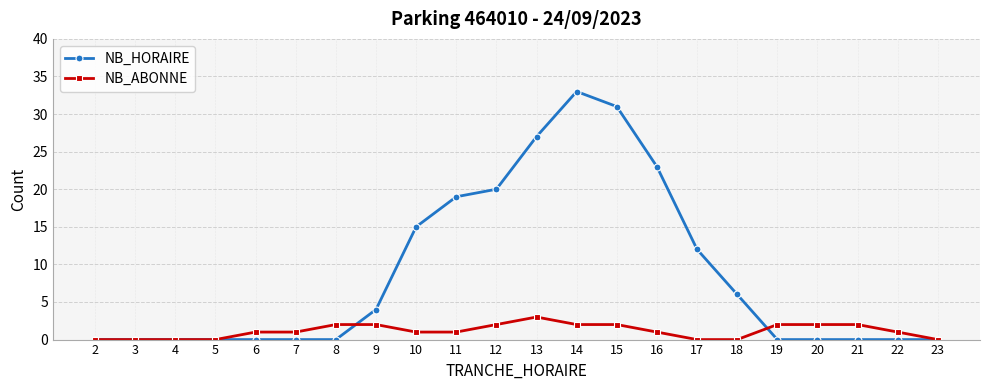

Which category has the highest value across all series?

14